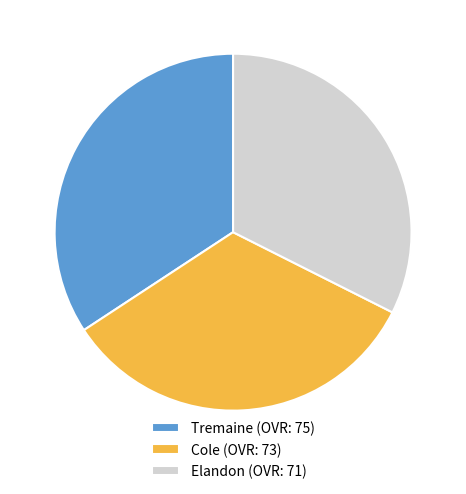

Is Cole the majority of the pie?

No